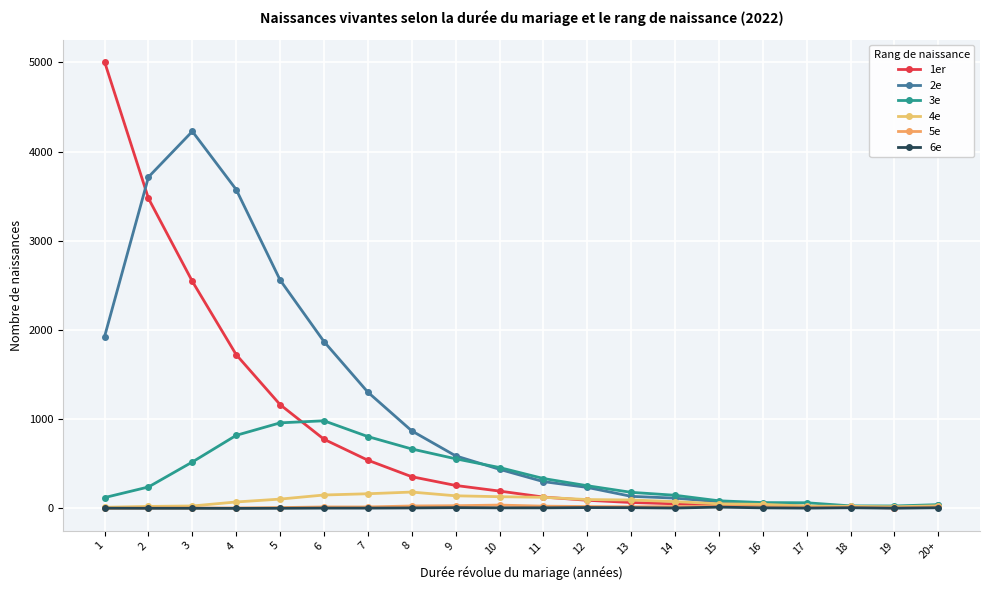

What position from the left is 8?

8